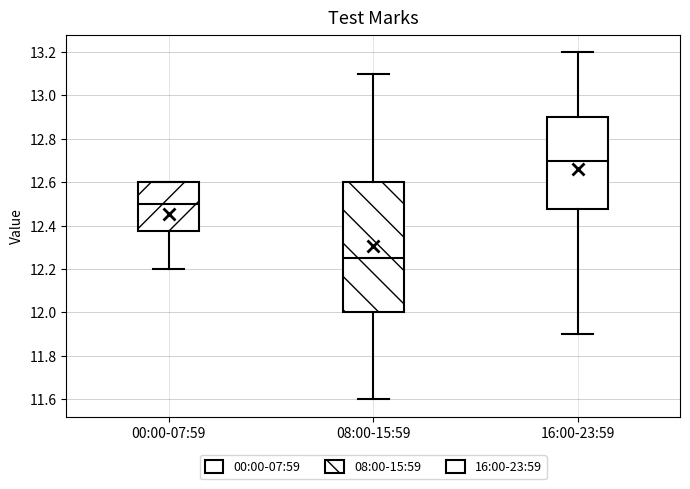

Where does the lower whisker of the box for 00:00-07:59 end on the y-axis? The values are not printed on the chart, so give them approximately, as read against the axis.

12.20